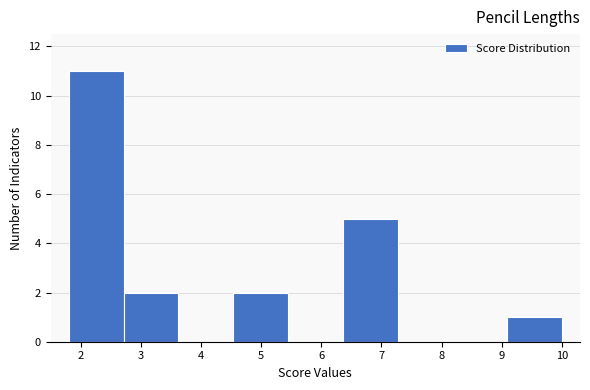

Reading left to right, list every bar in this chart as the range it spans on the x-axis followed by its height. Neither the bar edges nor the heights are printed on the chart, so give them approximately, as read against the axes.

1.8 to 2.7: 11
2.7 to 3.6: 2
3.6 to 4.5: 0
4.5 to 5.4: 2
5.4 to 6.4: 0
6.4 to 7.3: 5
7.3 to 8.2: 0
8.2 to 9.1: 0
9.1 to 10.0: 1